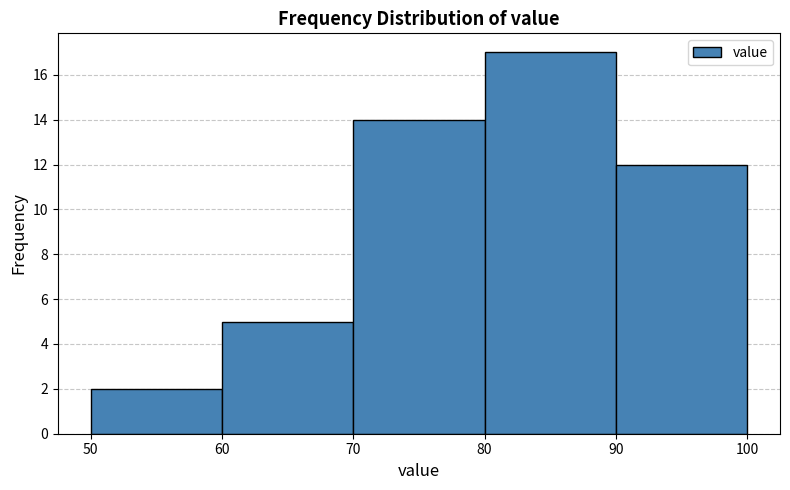

How tall is the bar that spans 80 to 90 on the x-axis? The values are not printed on the chart, so give them approximately, as read against the axis.

17